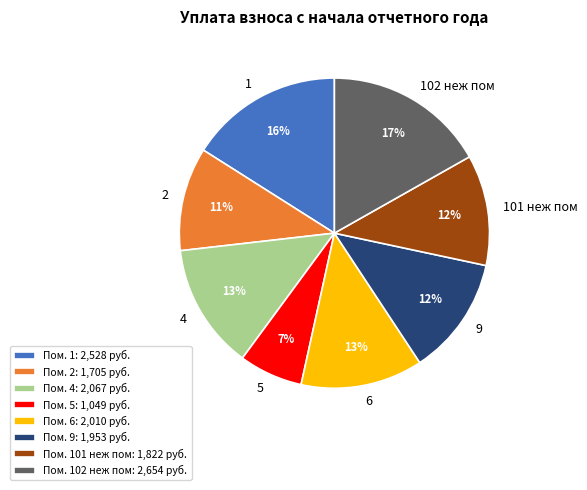

Do 4 and 9 together represent more than half of the pie?

No